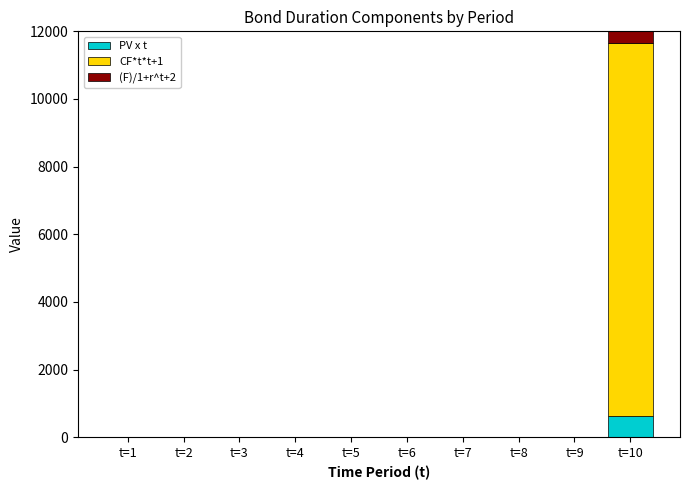

How many data points in PV x t are above 0?

1